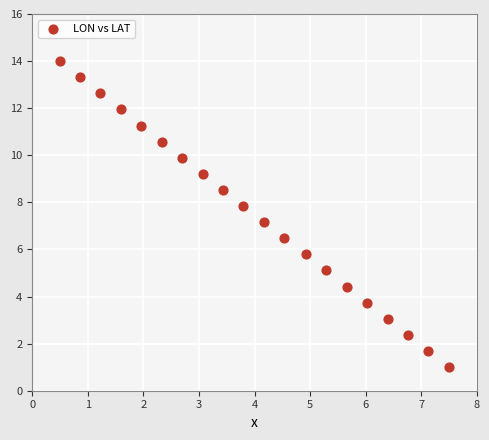

What is the range of Y values (max minus min)?

13.0